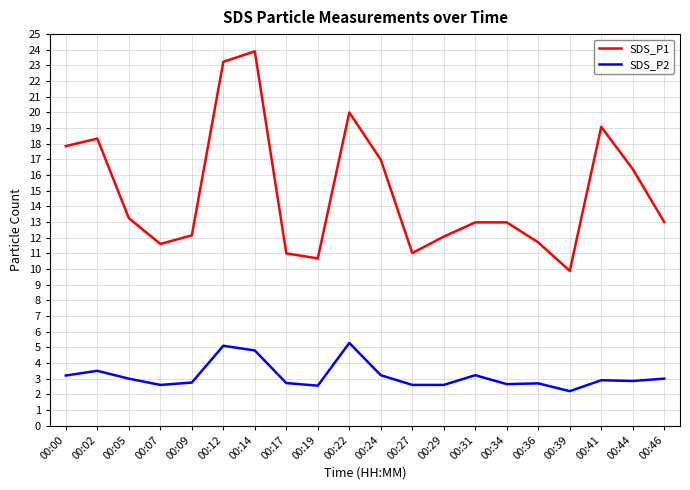

What is the highest value of the SDS_P1 series?

23.9